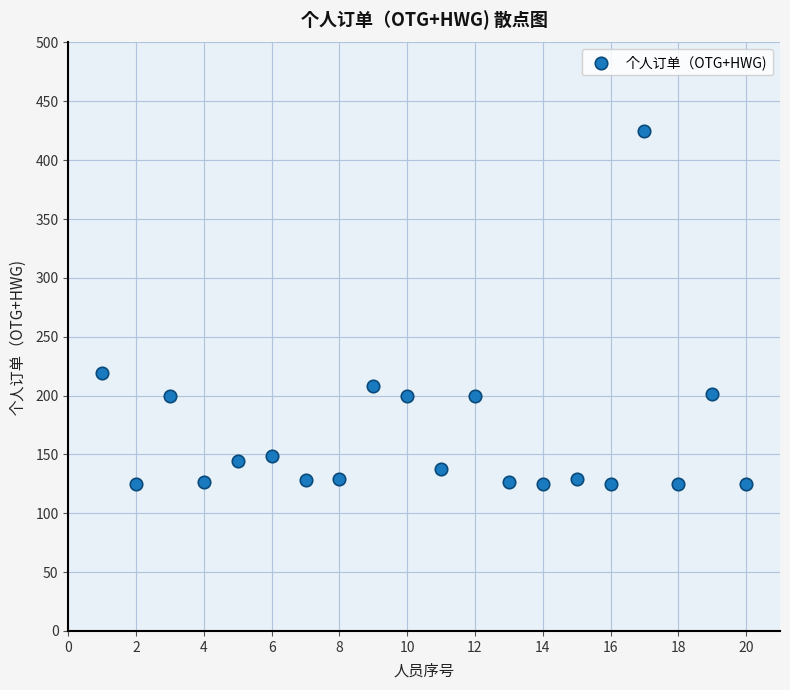

What Y value in the scatter plot is closest to 275?

218.8